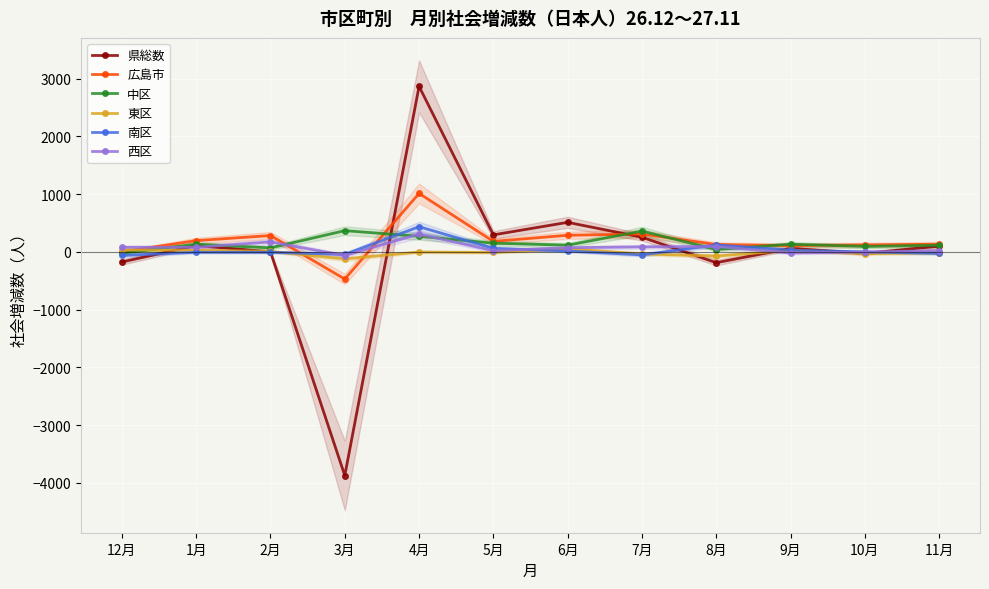

What is the label of the 8th point from the left?

7月